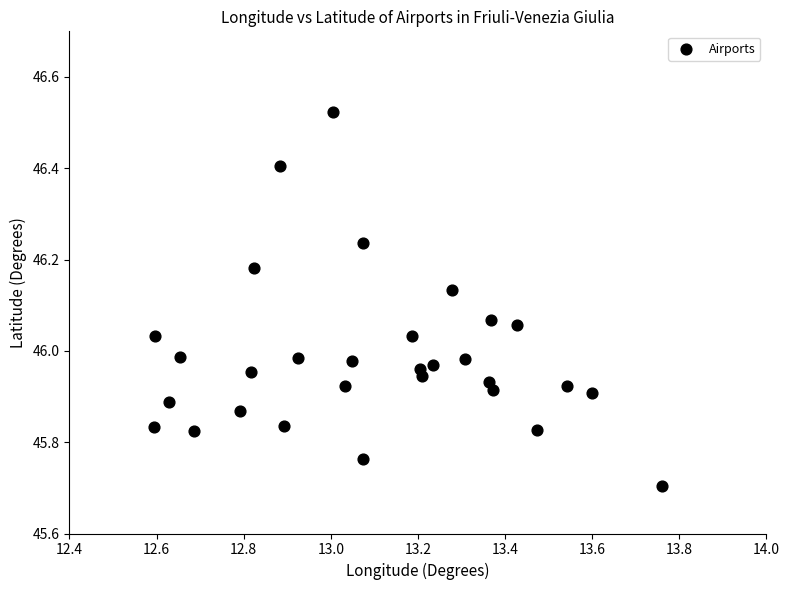

What is the range of Y values (max minus min)?

0.8